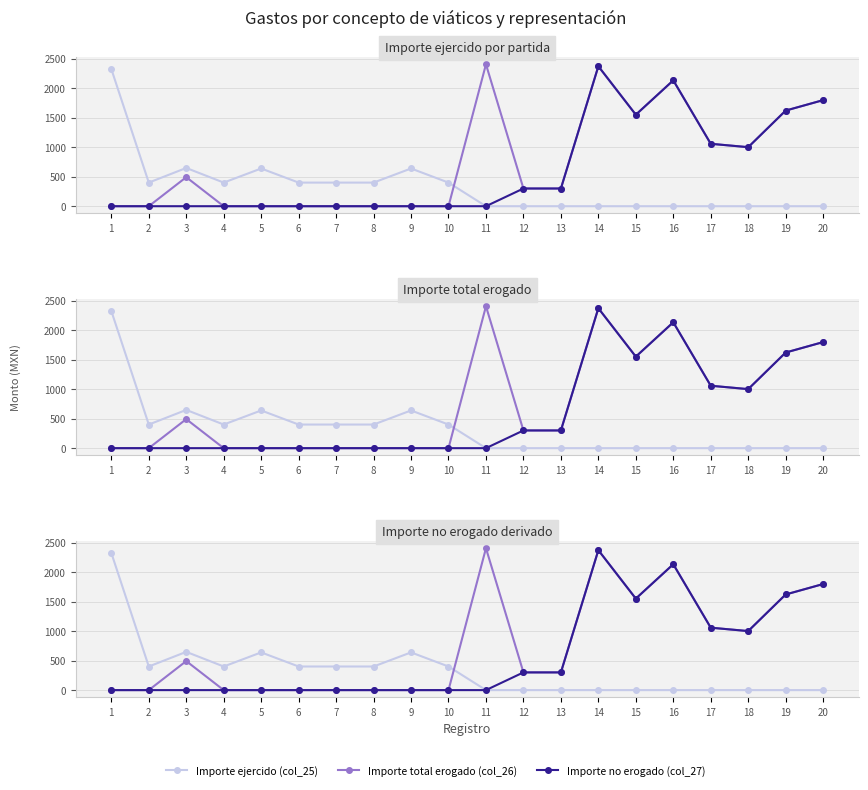

True or false: Importe total erogado (col_26) and Importe no erogado (col_27) intersect in this chart.

False